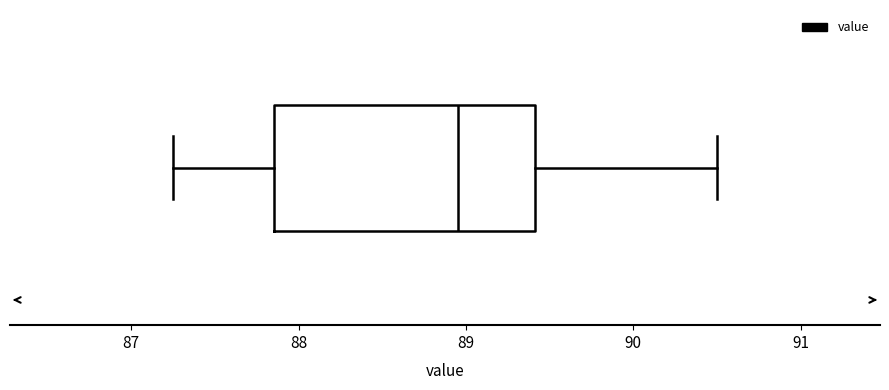

Where is the right edge of the box on the x-axis? The values are not printed on the chart, so give them approximately, as read against the axis.

89.4